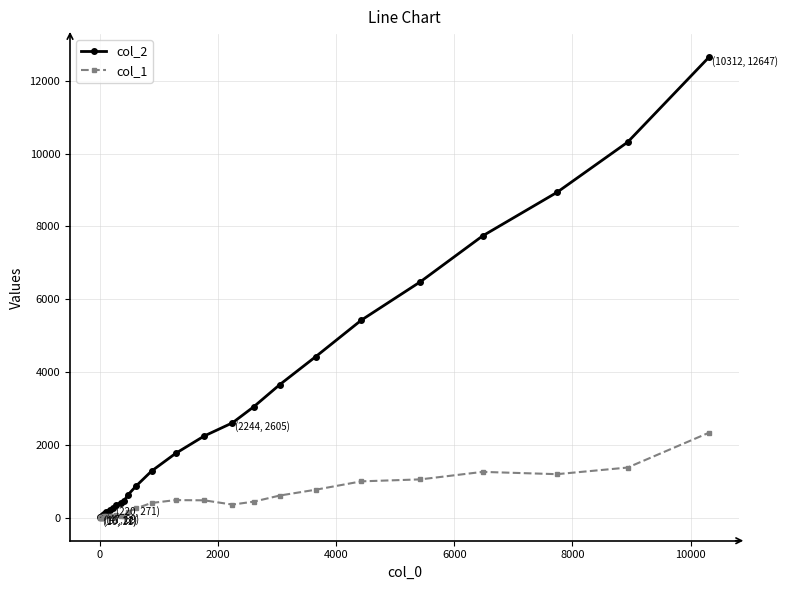

Which series has the largest total across all categories?

col_2